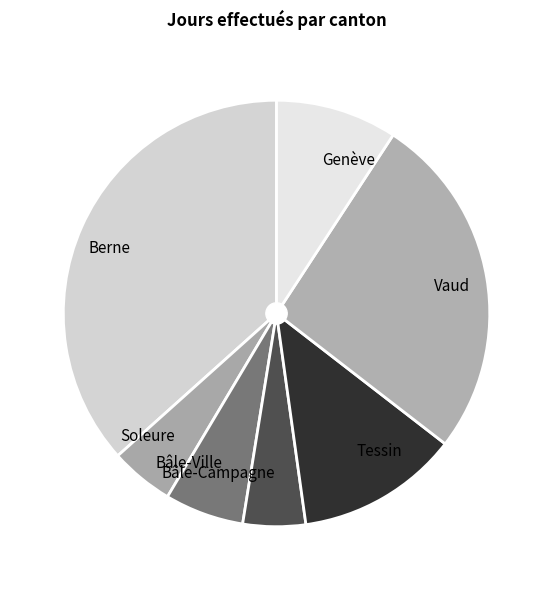

Is Bâle-Ville the majority of the pie?

No